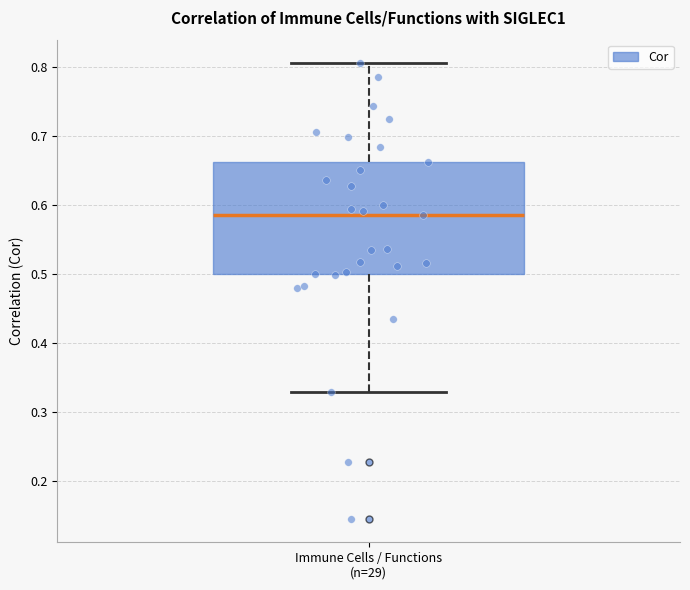

Transcribe this box plot: give where the median line is, the range the box spans, and where the two whiskers end, as read against the y-axis. The values are not printed on the chart, so give them approximately, as read against the axis.

median 0.59, box 0.50 to 0.66, whiskers 0.33 to 0.81